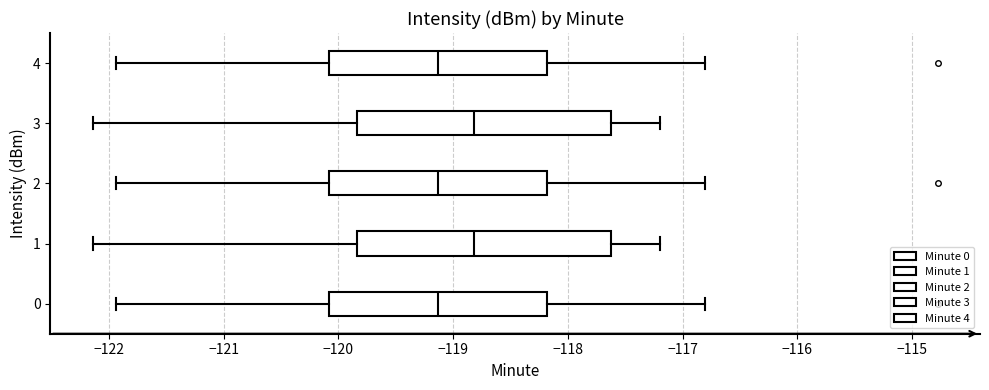

Where does the median line of the box at y = 1 sit on the x-axis? The values are not printed on the chart, so give them approximately, as read against the axis.

-118.8